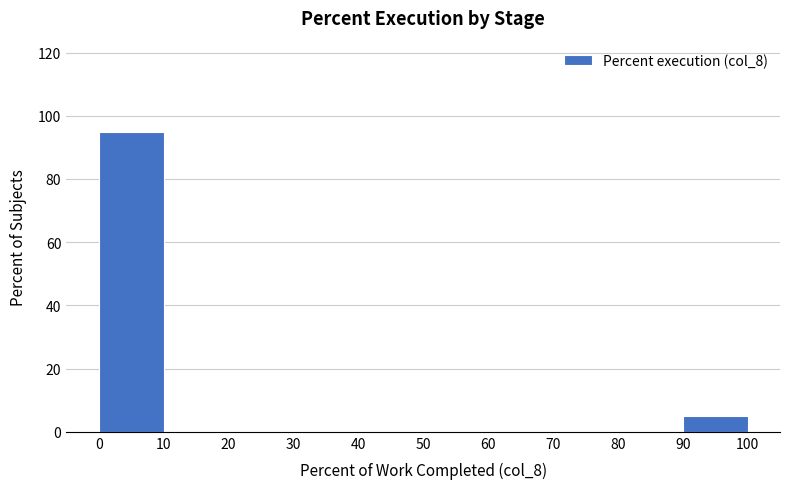

What is the height of the bar covering 0 to 10 on the x-axis? The values are not printed on the chart, so give them approximately, as read against the axis.

96